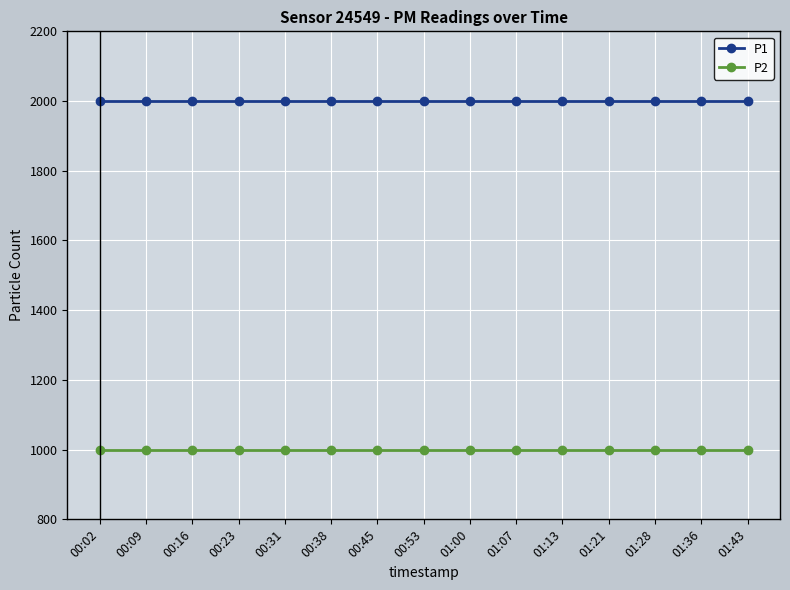

What position from the left is 01:36?

14